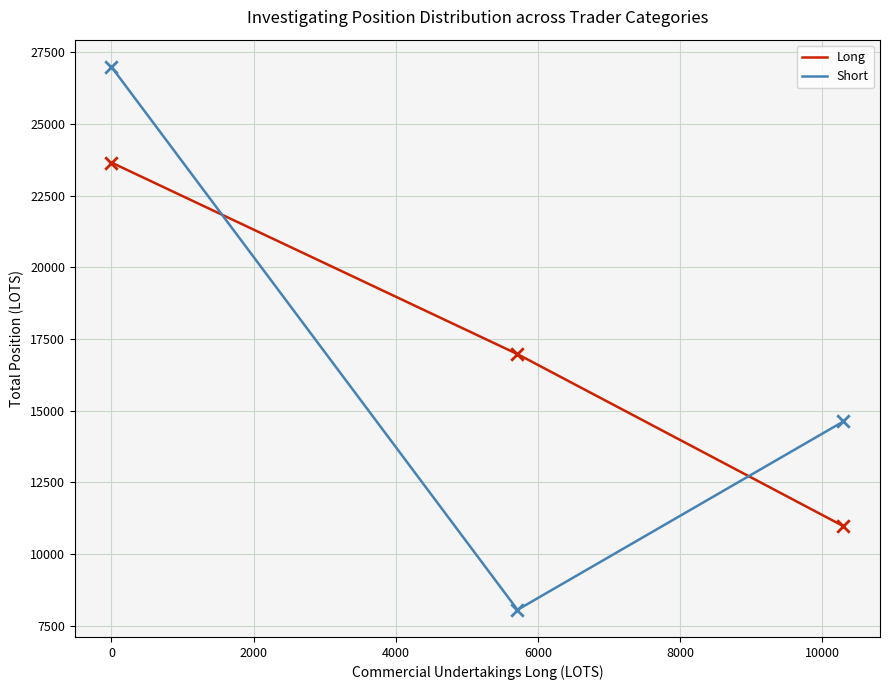

At how many categories does at least one series exceed 10604?

3